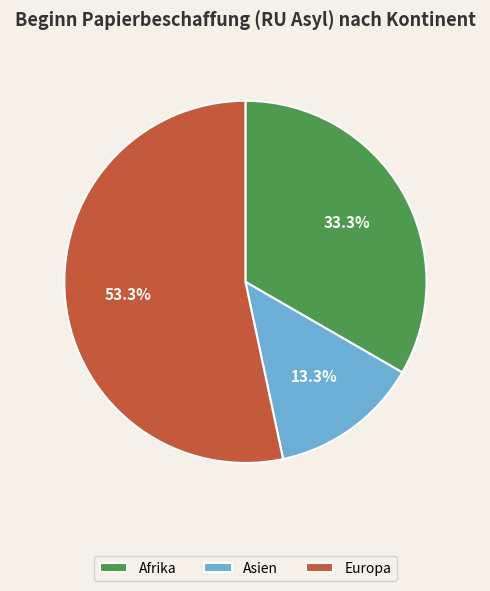

Rank the categories by value from highest to lowest.

Europa, Afrika, Asien